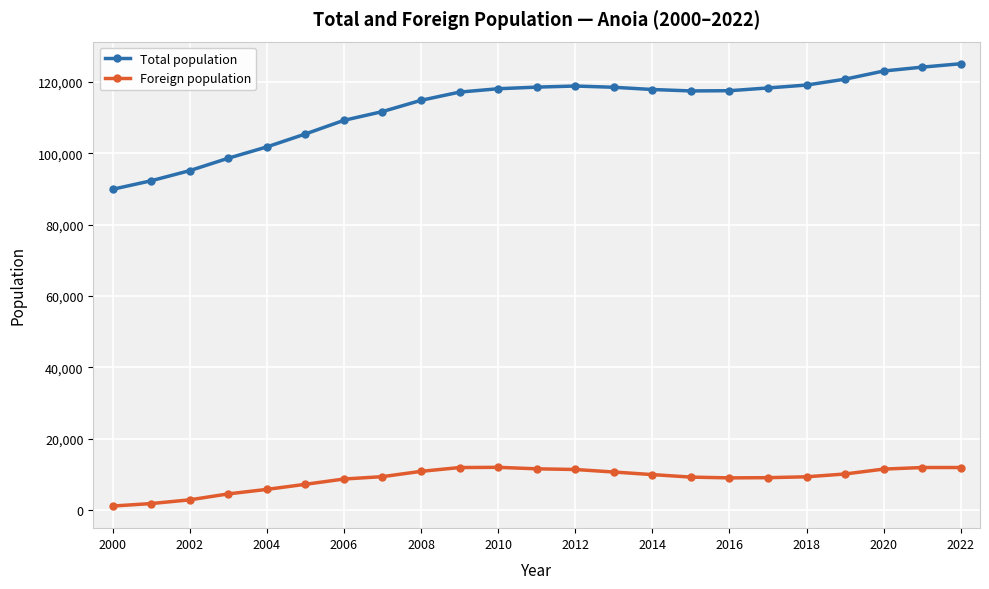

Which series changed the most between 2000 and 2022?

Total population